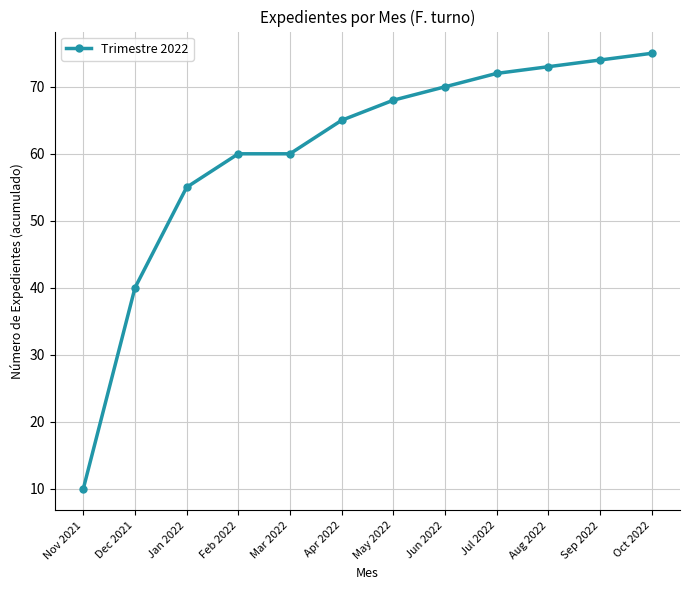

How many categories are shown in the chart?

12